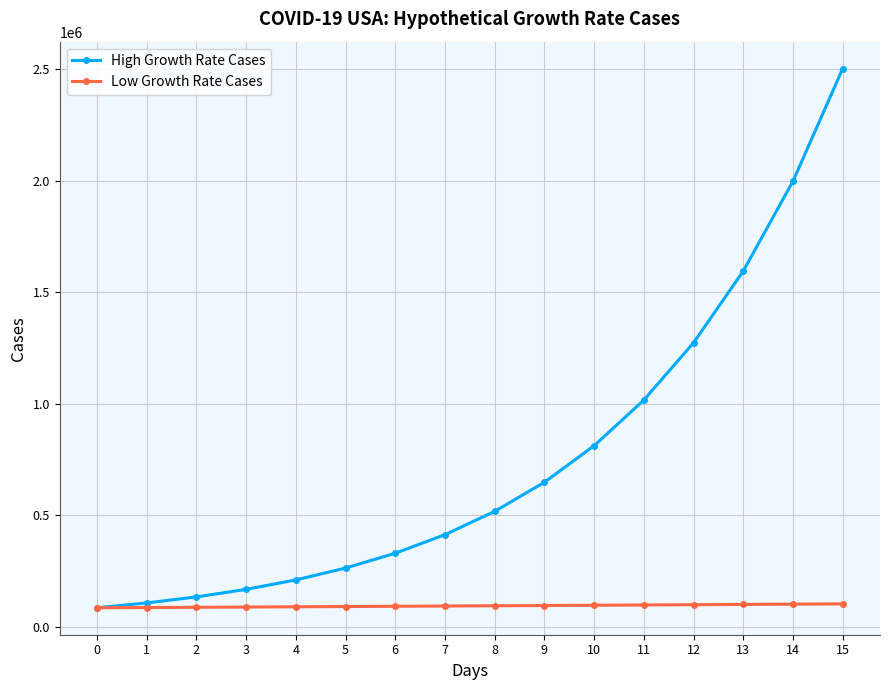

True or false: Low Growth Rate Cases has a value of 95539.4 at 9.

True